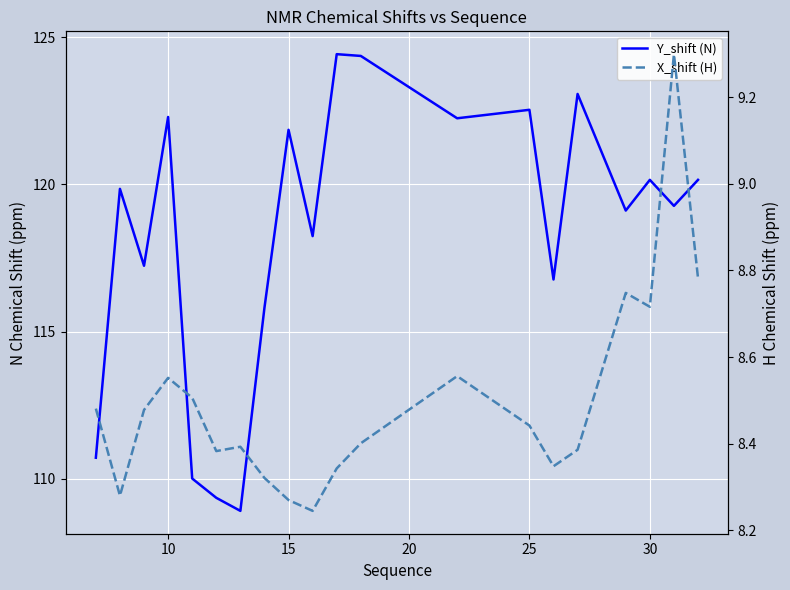

What is the difference between the maximum and minimum values in the X_shift (H) series?

1.1